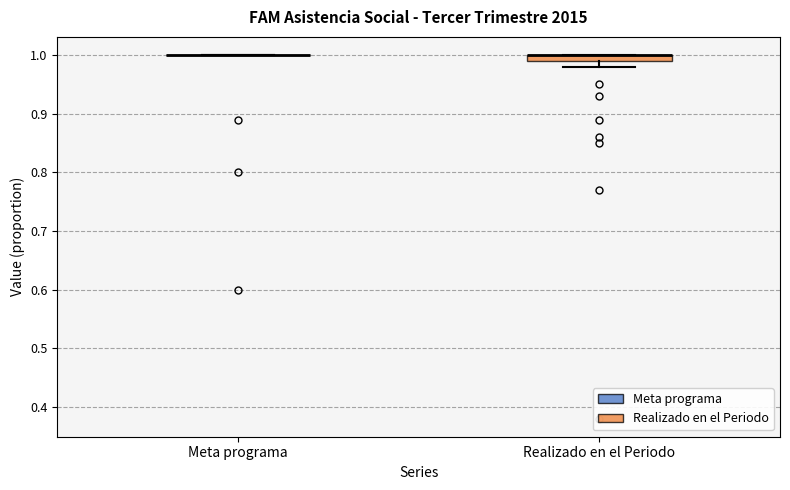

Which box is the tallest, from its lower edge to its upper edge?

Realizado en el Periodo